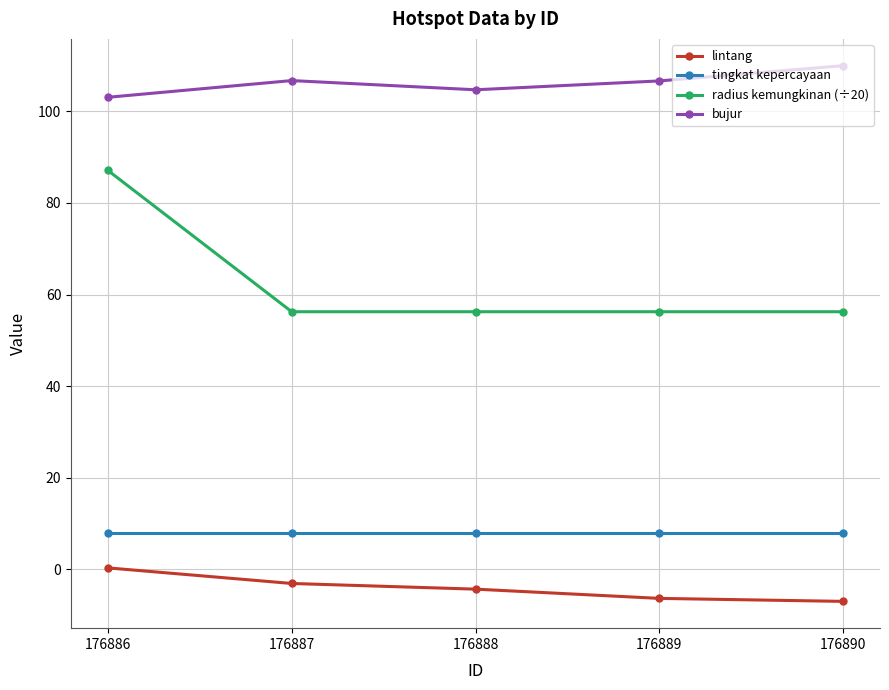

True or false: radius kemungkinan (÷20) has a value of 56.2 at 176888.

True